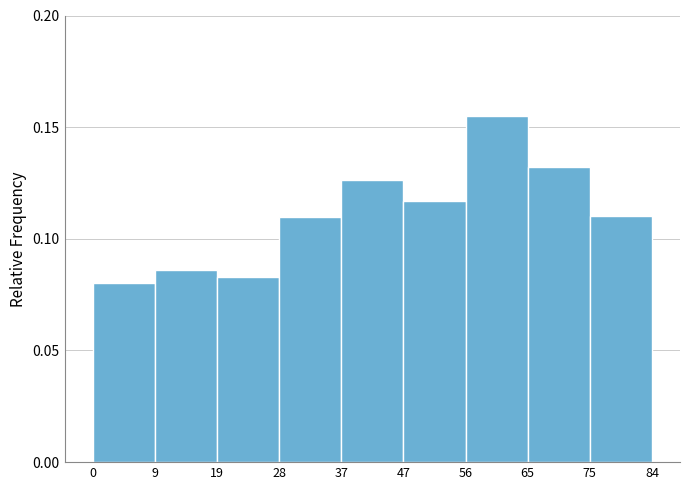

Reading left to right, transcribe this chart: for each bar, give the range it covers on the x-axis and its height. The values are not printed on the chart, so give them approximately, as read against the axis.

0 to 9: 0.080
9 to 19: 0.085
19 to 28: 0.085
28 to 37: 0.110
37 to 47: 0.125
47 to 56: 0.115
56 to 65: 0.155
65 to 75: 0.130
75 to 84: 0.110